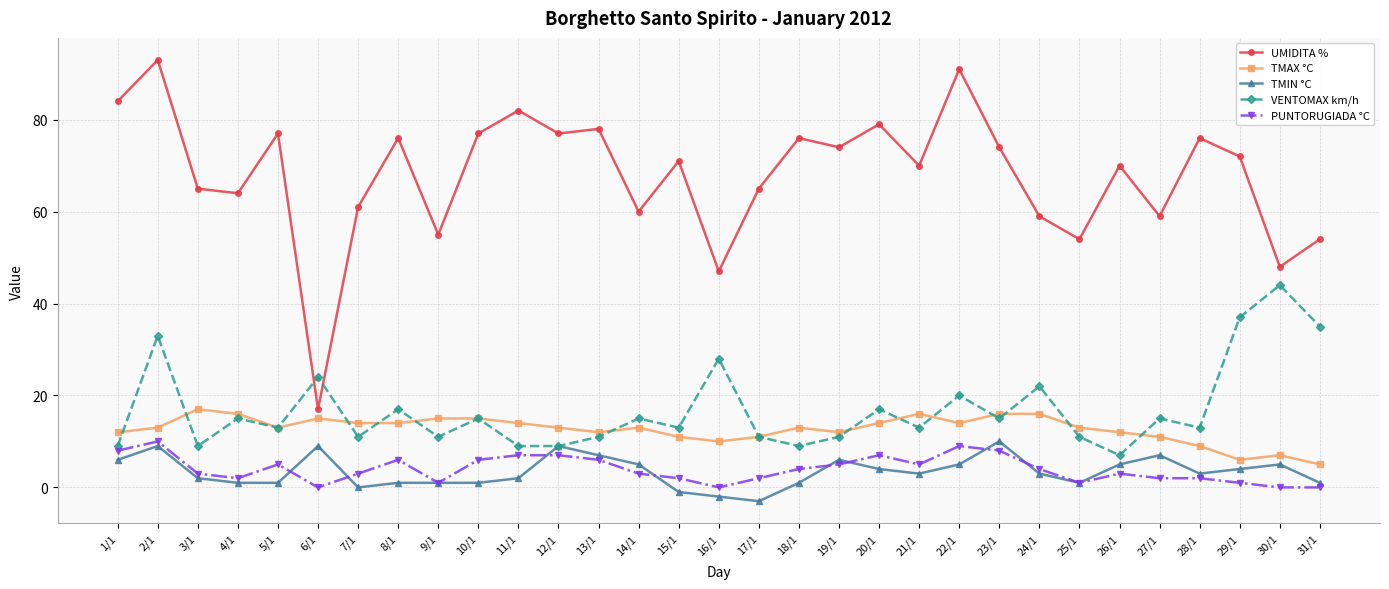

True or false: TMAX °C and PUNTORUGIADA °C intersect in this chart.

False